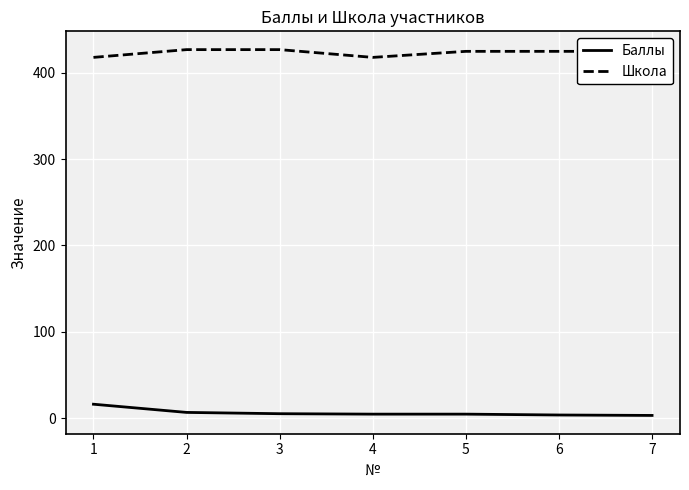

Does the chart display data point markers on the line(s)?

No